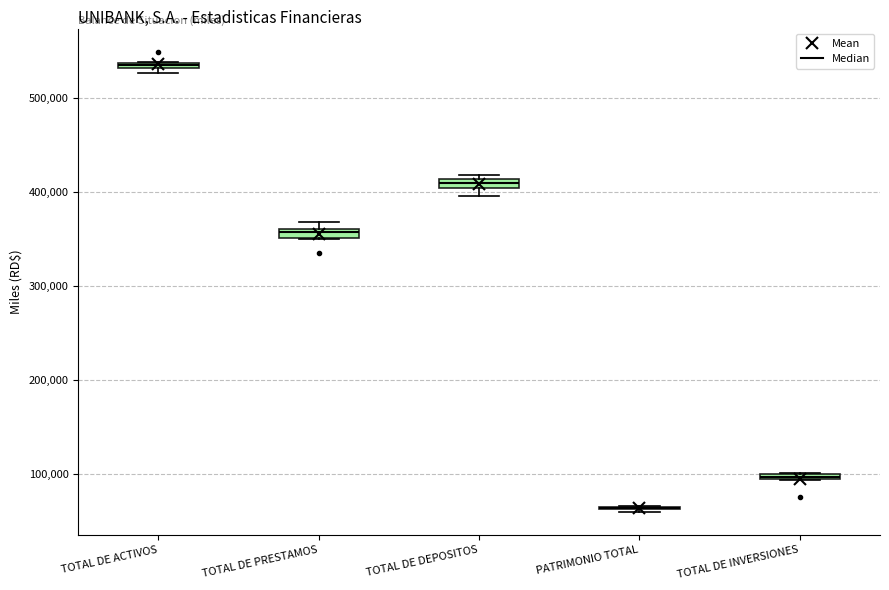

Where is the upper edge of the box for TOTAL DE INVERSIONES on the y-axis? The values are not printed on the chart, so give them approximately, as read against the axis.

100000